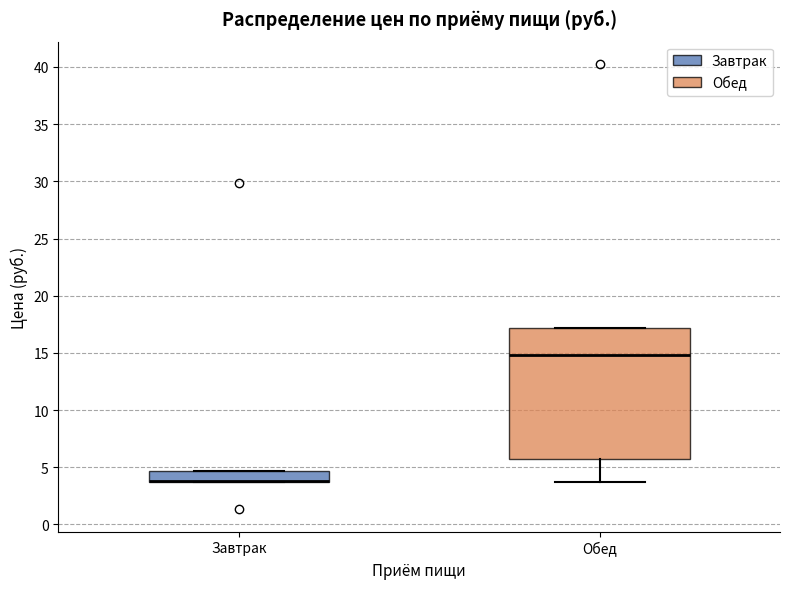

Reading left to right, read every box against the y-axis: the position of its median line, the range the box covers, and the ends of its whiskers. The values are not printed on the chart, so give them approximately, as read against the axis.

Завтрак: median 4.0 (drawn on the box's lower edge), box 3.5 to 4.5, whiskers 3.5 to 4.5
Обед: median 15.0, box 6.0 to 17.0, whiskers 3.5 to 17.0